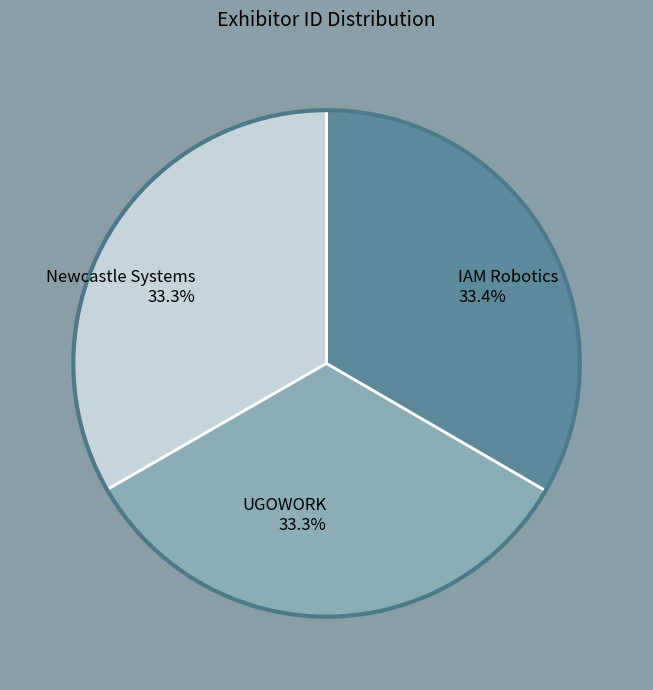

To the nearest percent, what is the combined percentage of Newcastle Systems and UGOWORK?

67%